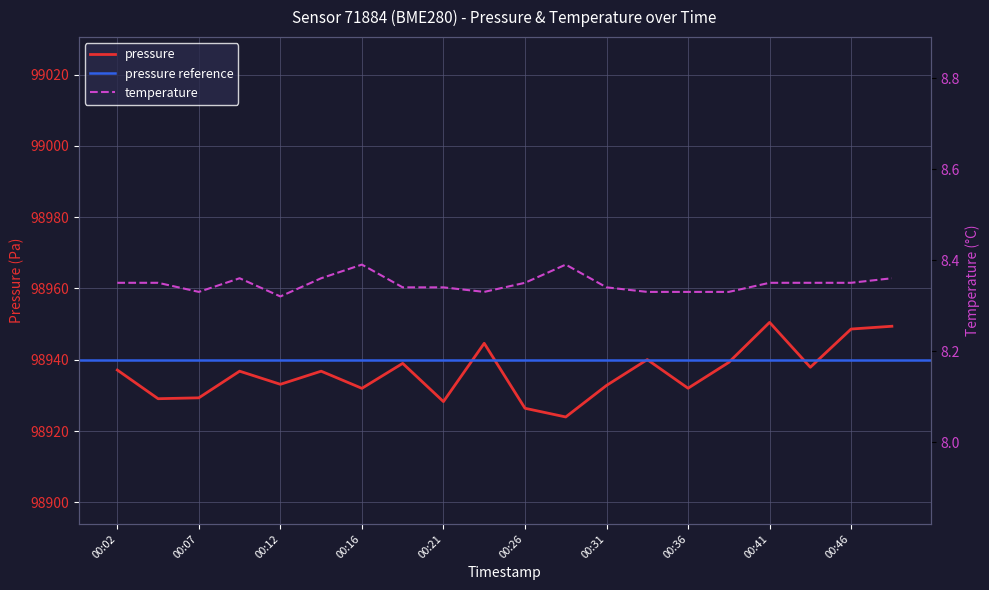

Where does the pressure series first go above 98936?

00:02